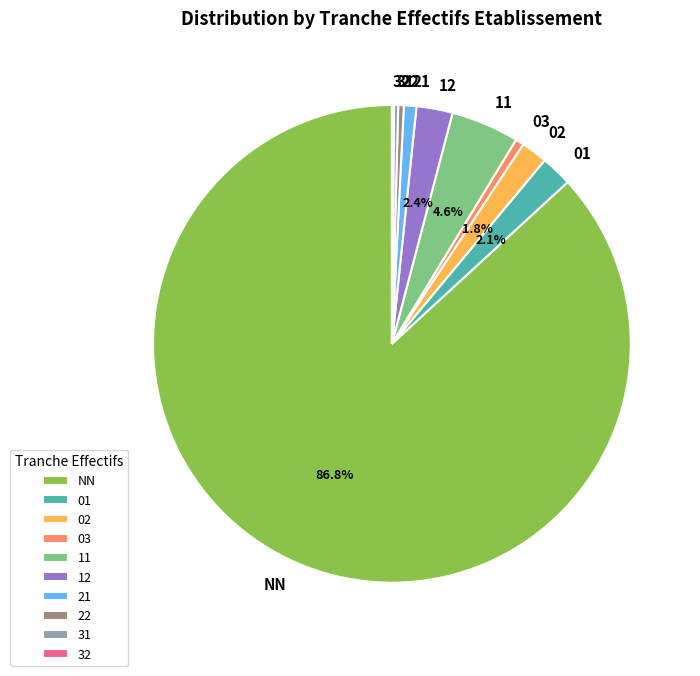

Is there any slice that represents more than half of the pie?

Yes